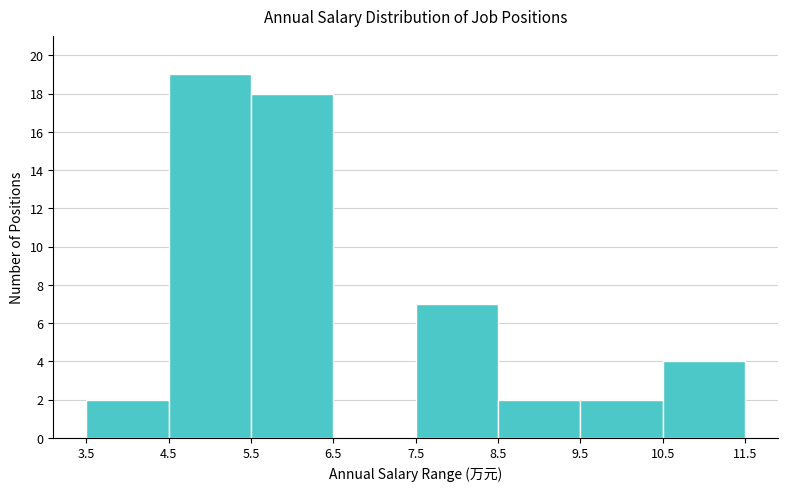

What is the height of the bar covering 5.5 to 6.5 on the x-axis? The values are not printed on the chart, so give them approximately, as read against the axis.

18